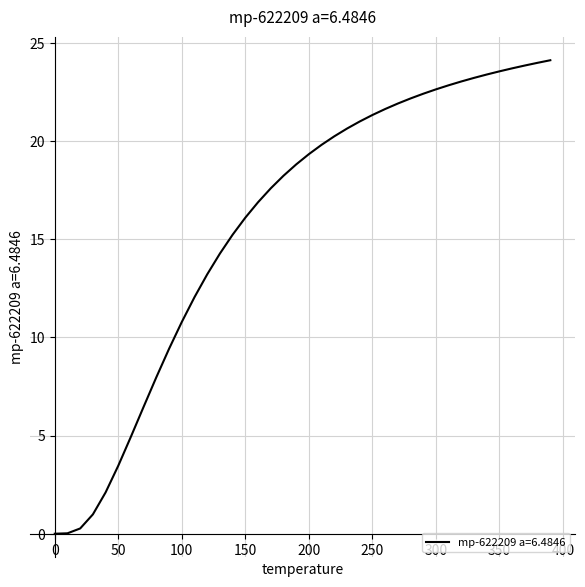

What is the maximum value shown in the chart?

24.1